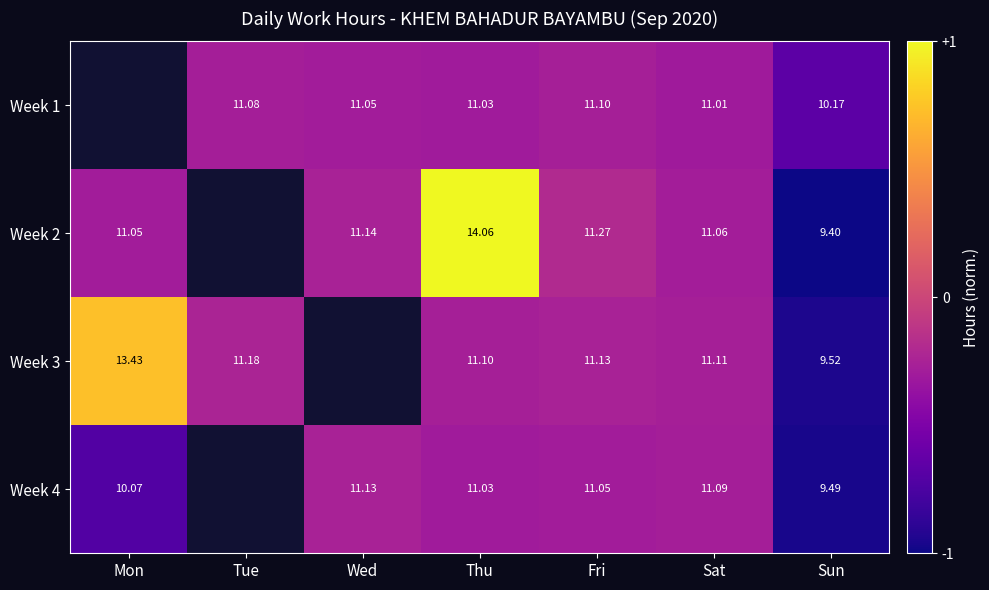

Is the value of Week 2 at Wed greater than the value of Week 3 at Thu?

Yes